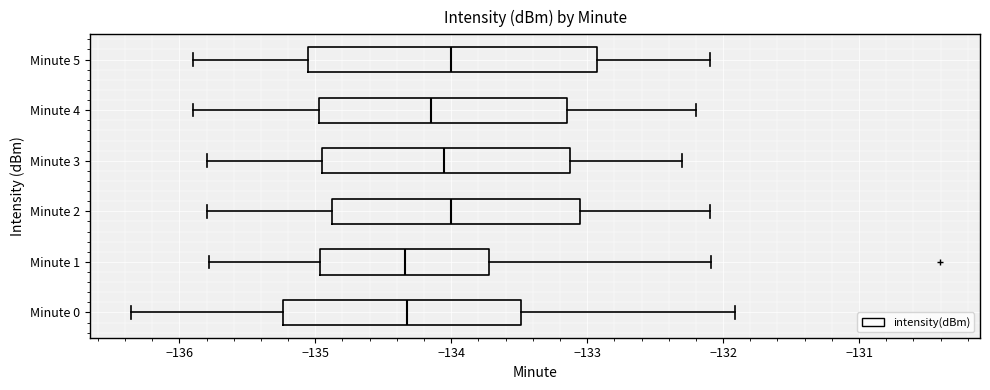

Reading bottom to top, transcribe this box plot: for each box, give where its median line is, the range the box spans, and where its two whiskers end, as read against the x-axis. The values are not printed on the chart, so give them approximately, as read against the axis.

Minute 0: median -134.3, box -135.2 to -133.5, whiskers -136.4 to -131.9
Minute 1: median -134.3, box -135.0 to -133.7, whiskers -135.8 to -132.1
Minute 2: median -134.0, box -134.9 to -133.0, whiskers -135.8 to -132.1
Minute 3: median -134.0, box -134.9 to -133.1, whiskers -135.8 to -132.3
Minute 4: median -134.1, box -135.0 to -133.1, whiskers -135.9 to -132.2
Minute 5: median -134.0, box -135.0 to -132.9, whiskers -135.9 to -132.1